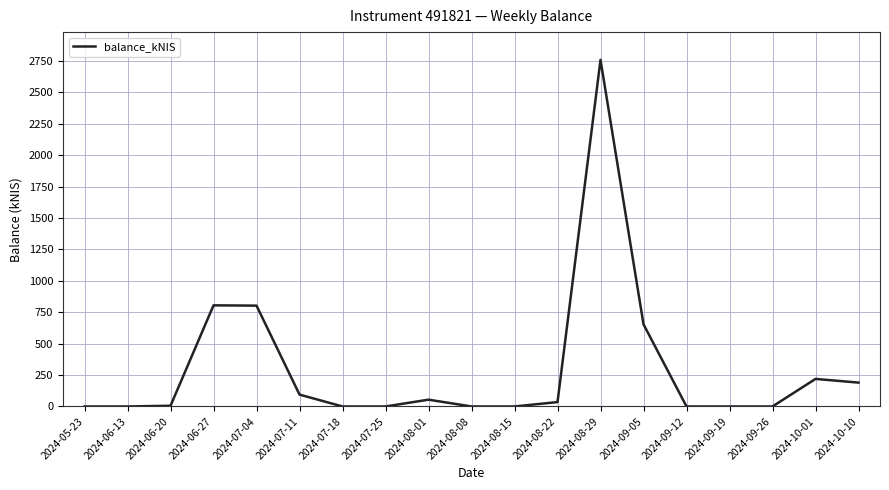

Which category has the highest value across all series?

2024-08-29